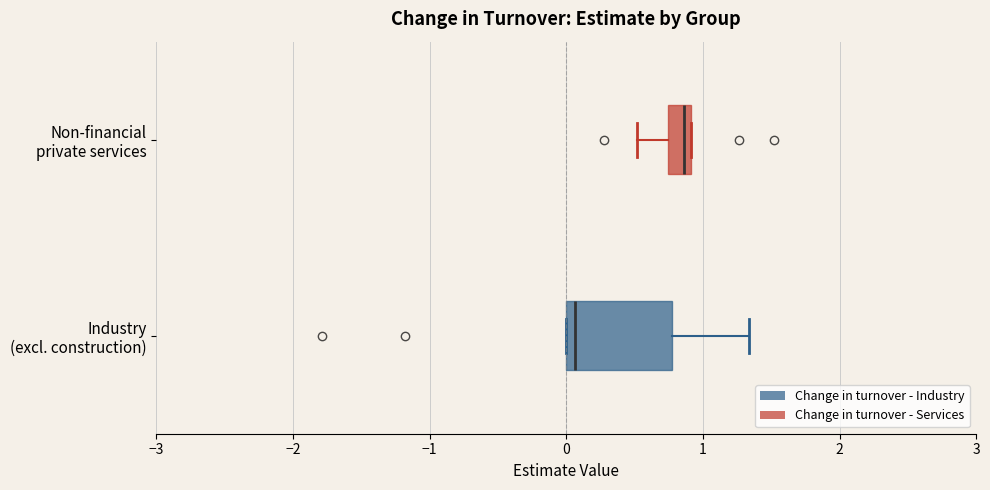

Which box has the furthest to the right median line?

Non-financial private services